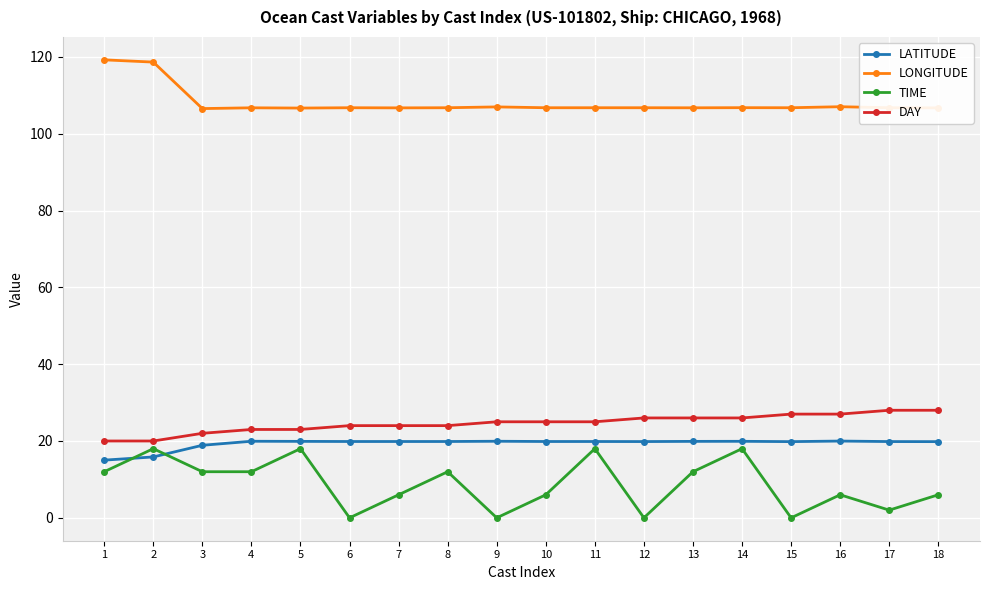

What is the sum of the LATITUDE values at 3 and 9?

38.8